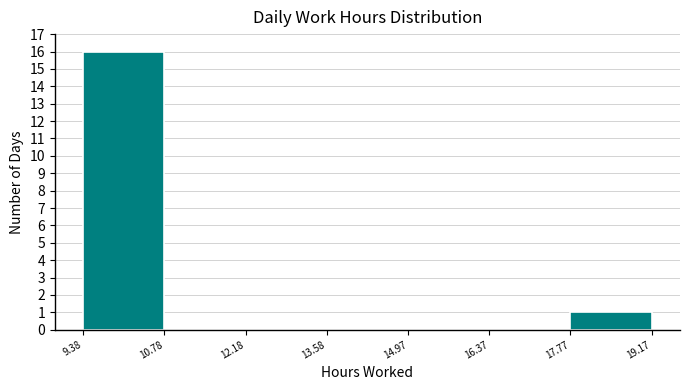

Which range on the x-axis has the tallest bar?

9.38 to 10.78